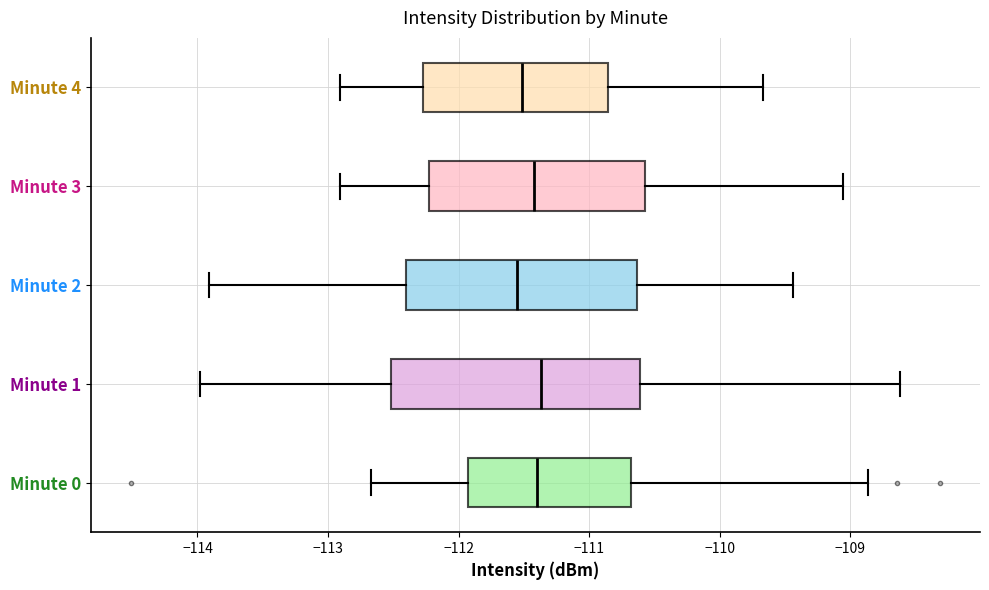

Which box is the widest, from its left edge to its right edge?

Minute 1